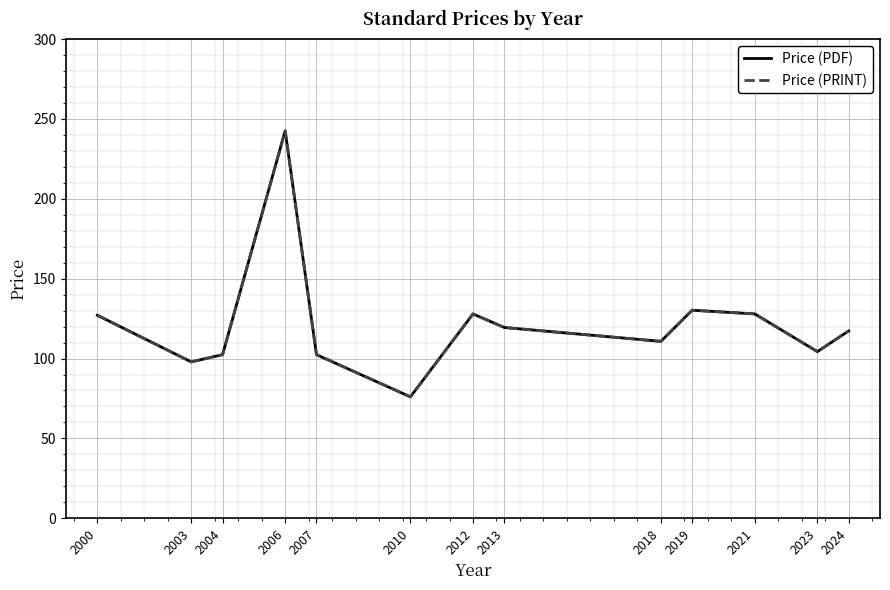

At which category does the chart reach its minimum across all series?

2010